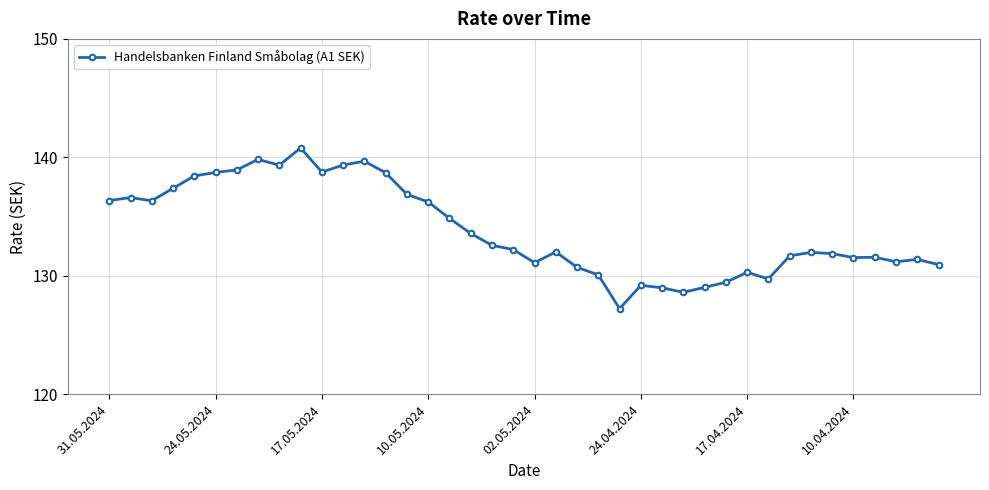

What is the difference between the maximum and second lowest values?

12.2